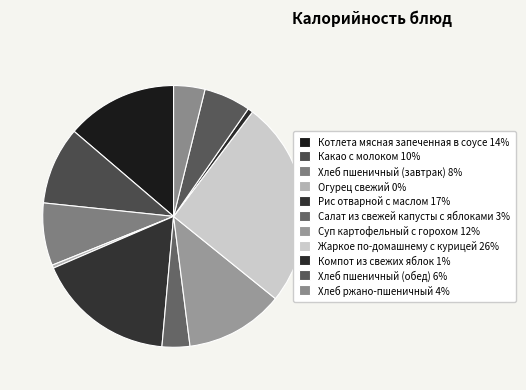

Combined, do Хлеб пшеничный (завтрак) and Какао с молоком account for over 50%?

No